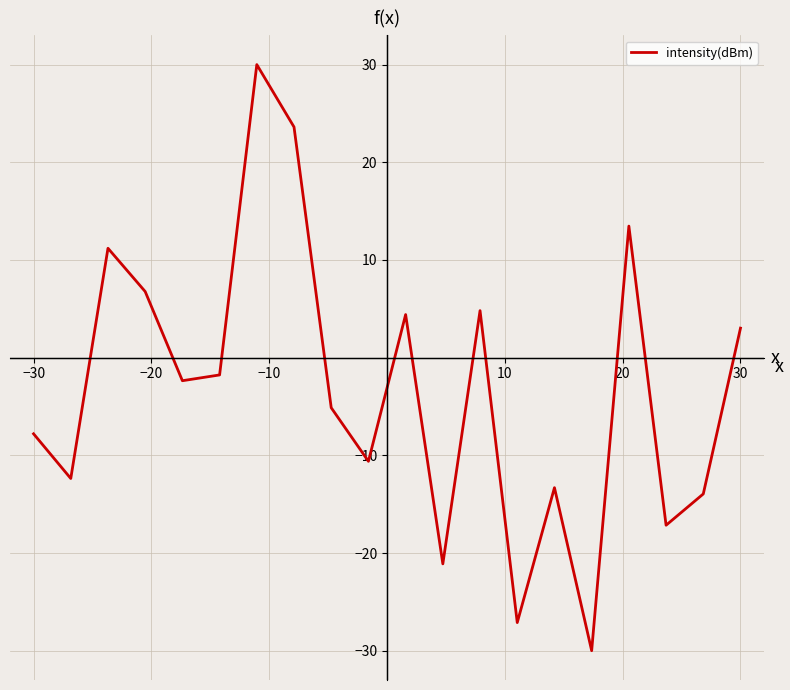

What is the difference between the maximum and minimum values?

60.0